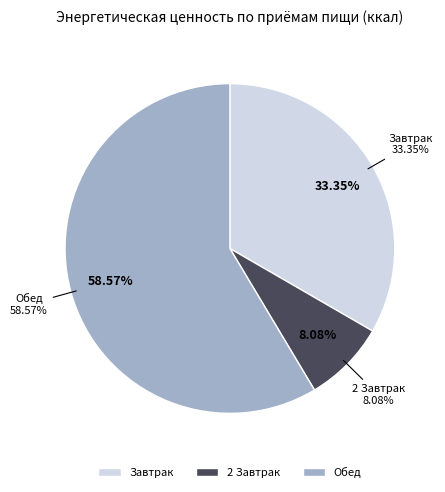

Which has a higher value, Обед or 2 Завтрак?

Обед